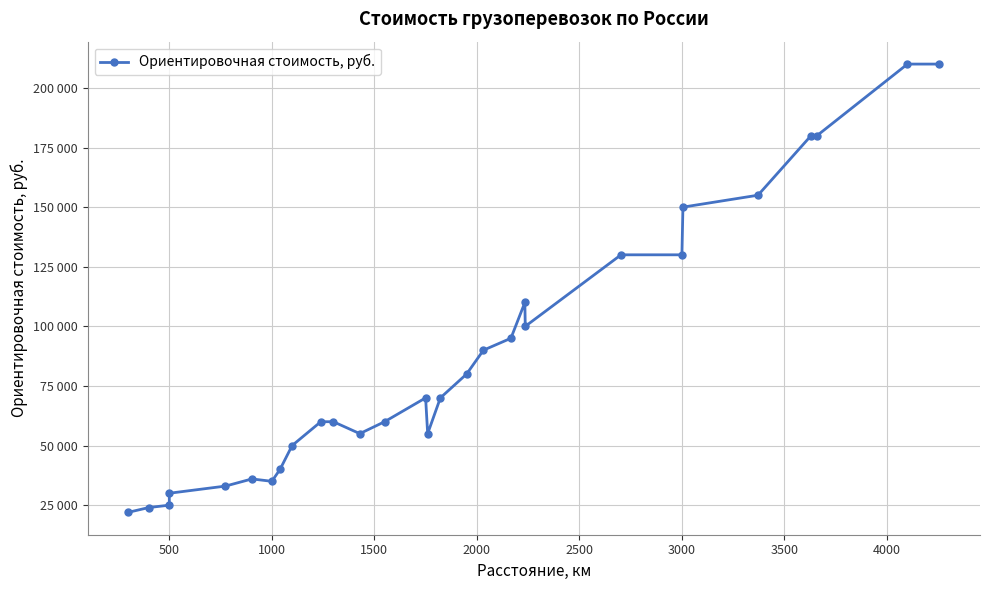

How many data points are above 70000?

13